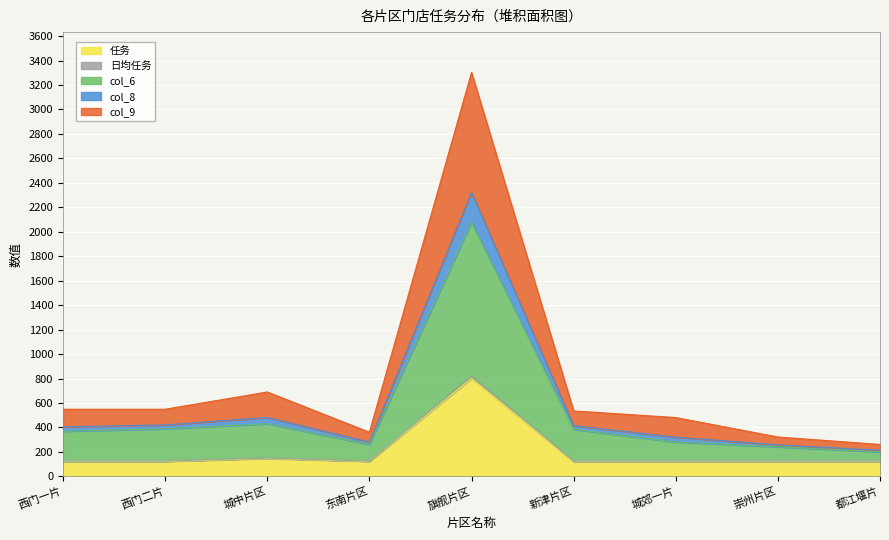

What is the sum of the 任务 values at 城郊一片 and 崇州片区?

244